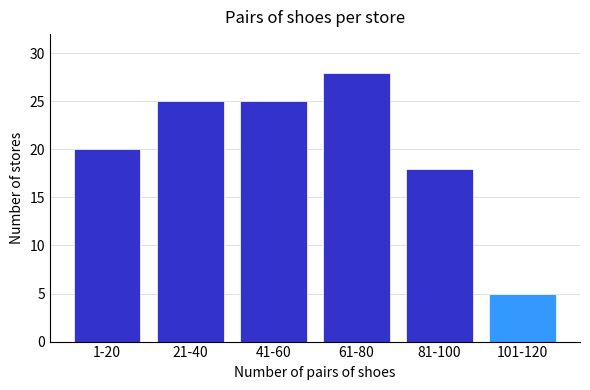

Reading left to right, what are all the values shown in this chart?

20	25	25	28	18	5